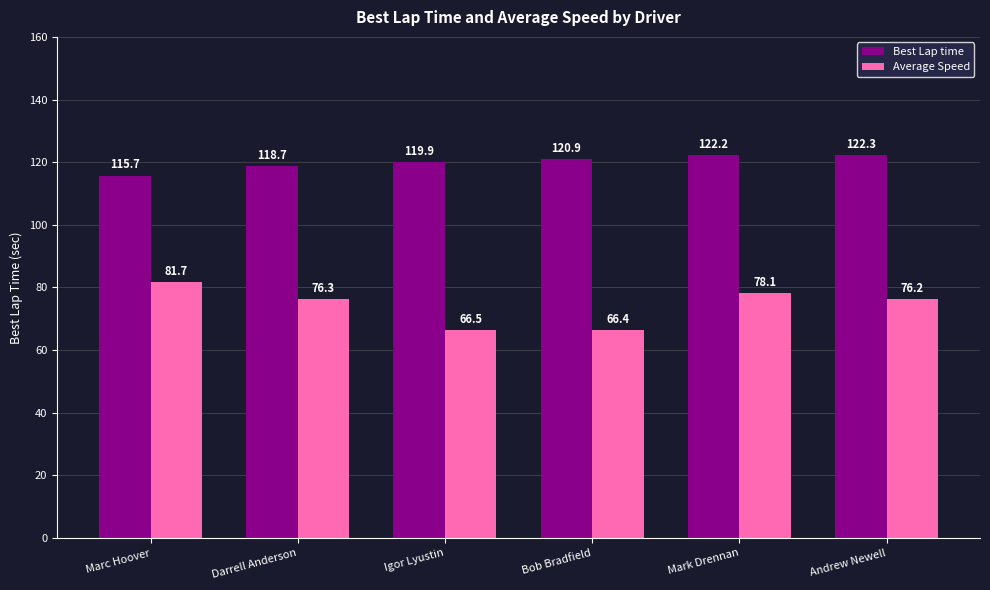

How many values in the Average Speed series are below 76?

2